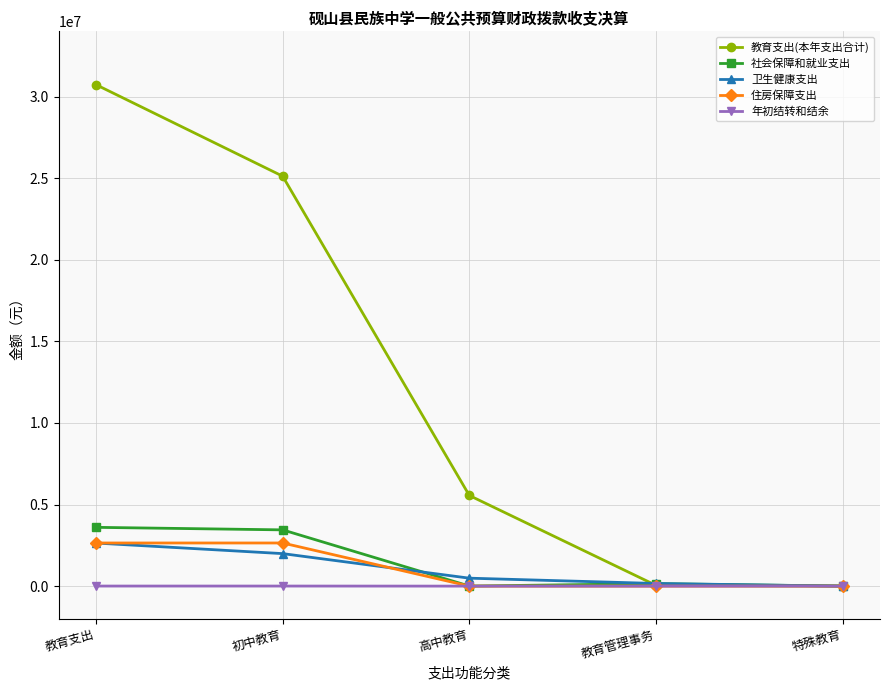

How many categories are shown in the chart?

5